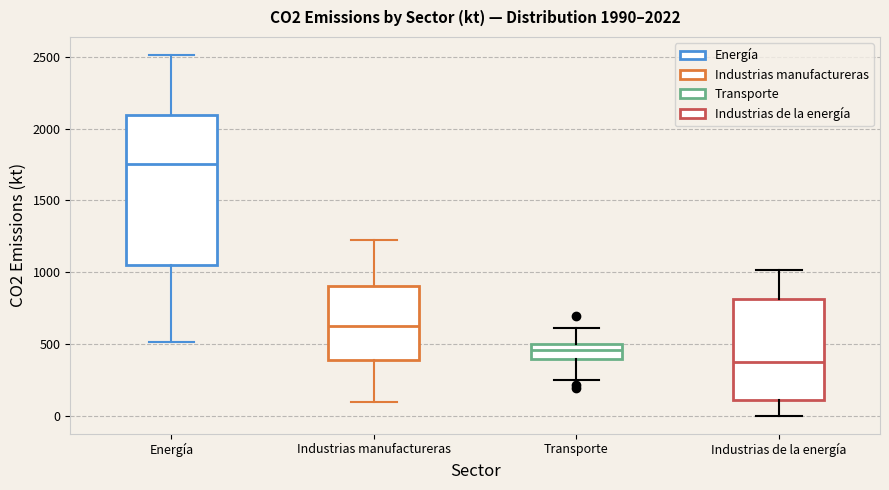

Which box is the tallest, from its lower edge to its upper edge?

Energía